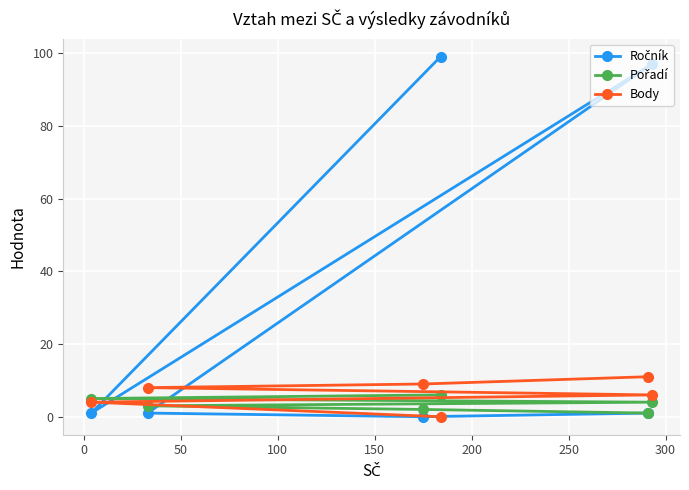

What is the average value of the Ročník series?

33